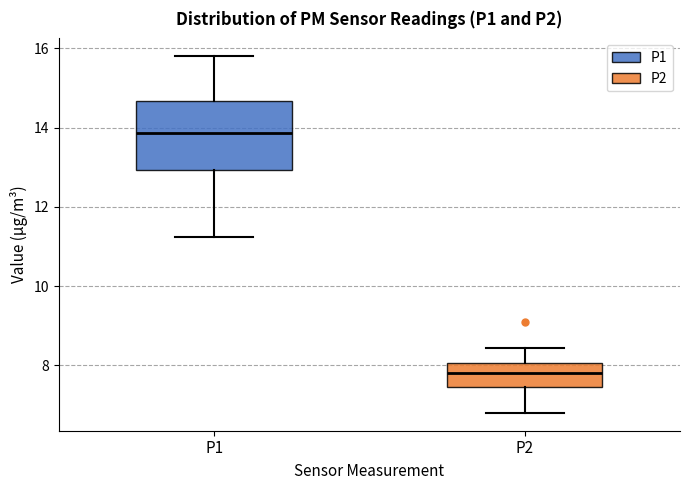

Which box's median line is the lowest?

P2